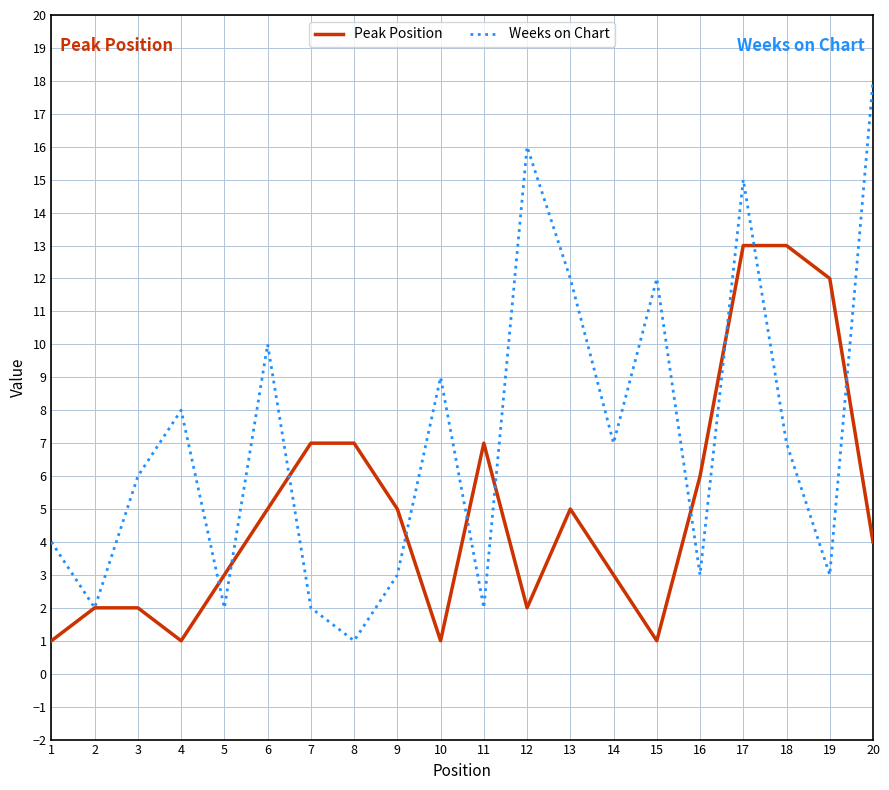

Which series has the largest total across all categories?

Weeks on Chart